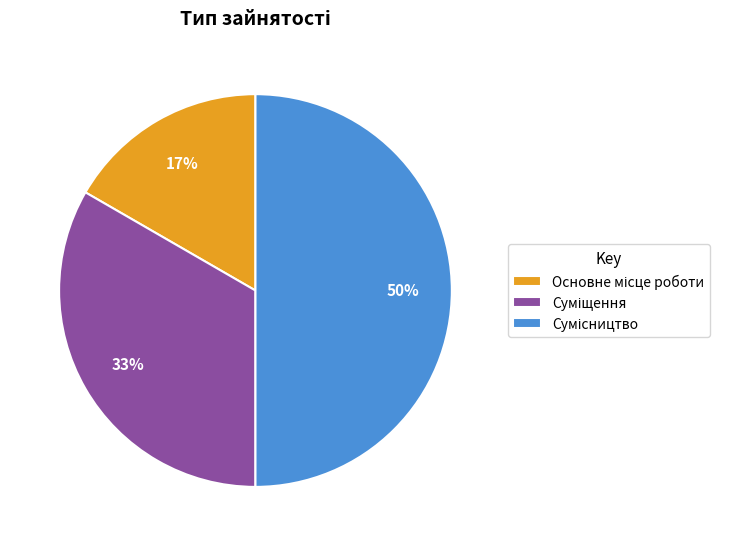

To the nearest percent, what is the difference between the largest and smallest slice percentages?

33%